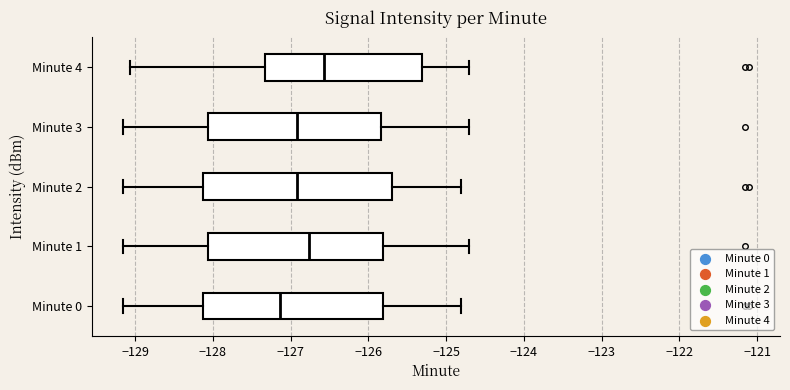

Which box has the furthest to the left median line?

Minute 0